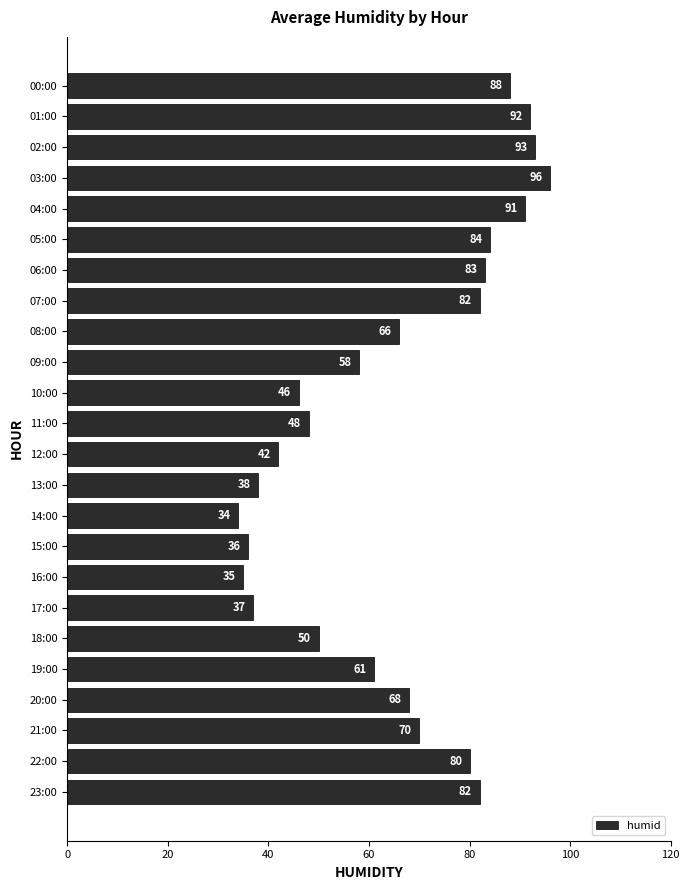

Is it true that the value at 17:00 is 37?

True